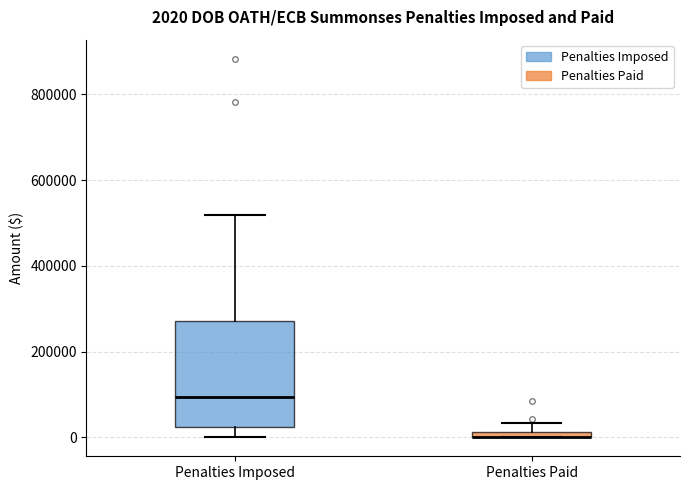

Comparing the boxes themselves (not the whiskers), which one is the tallest?

Penalties Imposed